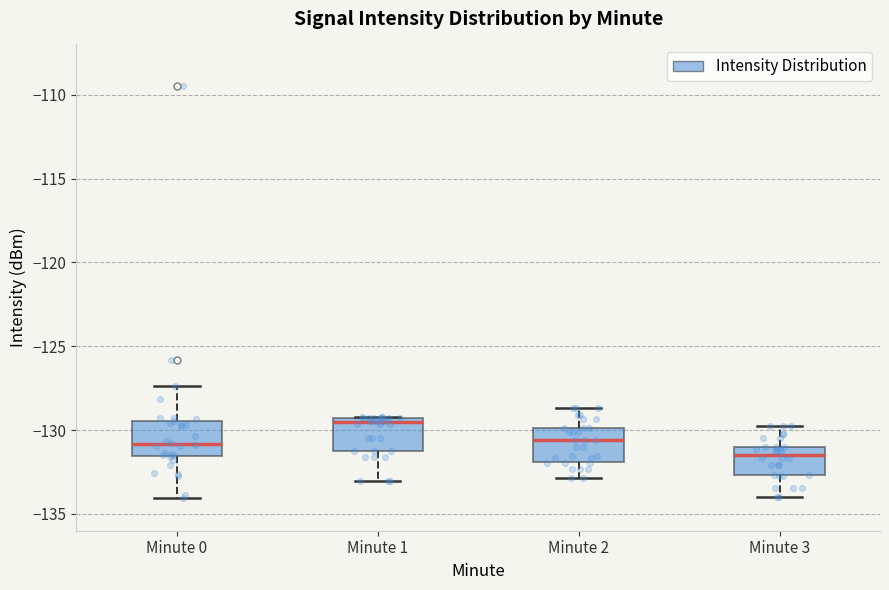

Reading left to right, read every box against the y-axis: the position of its median line, the range the box covers, and the ends of its whiskers. The values are not printed on the chart, so give them approximately, as read against the axis.

Minute 0: median -131.0, box -131.5 to -129.5, whiskers -134.0 to -127.5
Minute 1: median -129.5 (just below the box's upper edge), box -131.0 to -129.5, whiskers -133.0 to -129.0
Minute 2: median -130.5, box -132.0 to -130.0, whiskers -133.0 to -128.5
Minute 3: median -131.5, box -132.5 to -131.0, whiskers -134.0 to -130.0